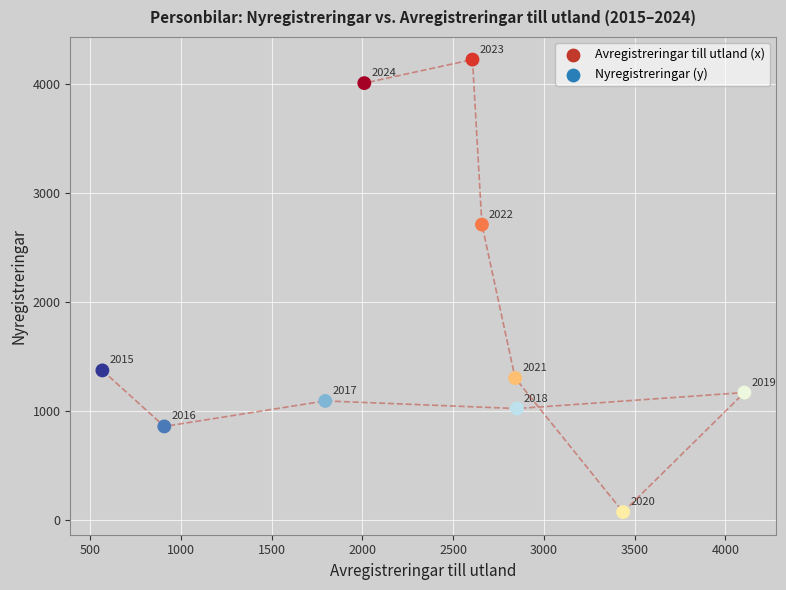

What is the average X value?

2379